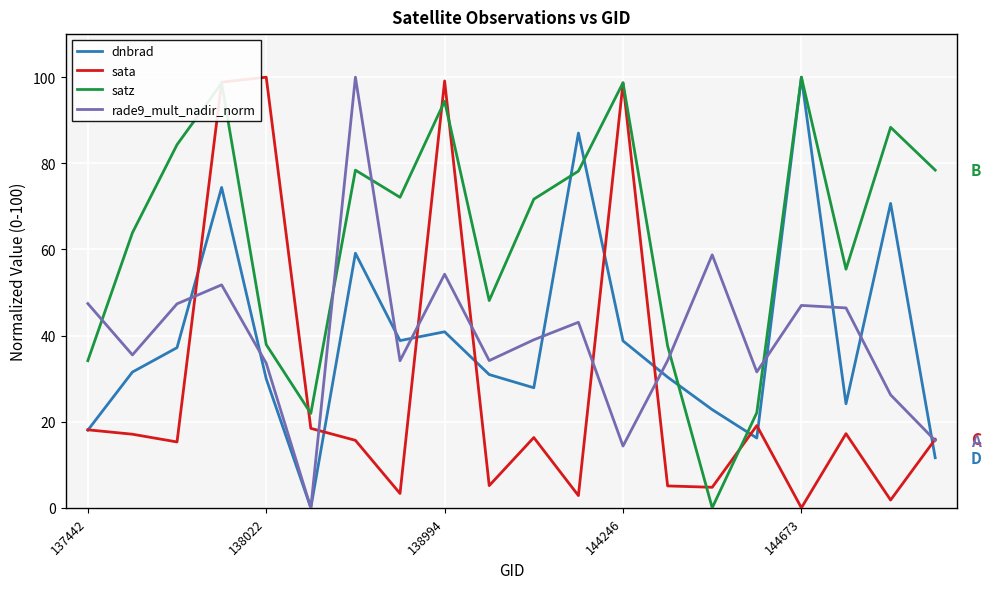

What are all the series names shown in the legend?

dnbrad, sata, satz, rade9_mult_nadir_norm